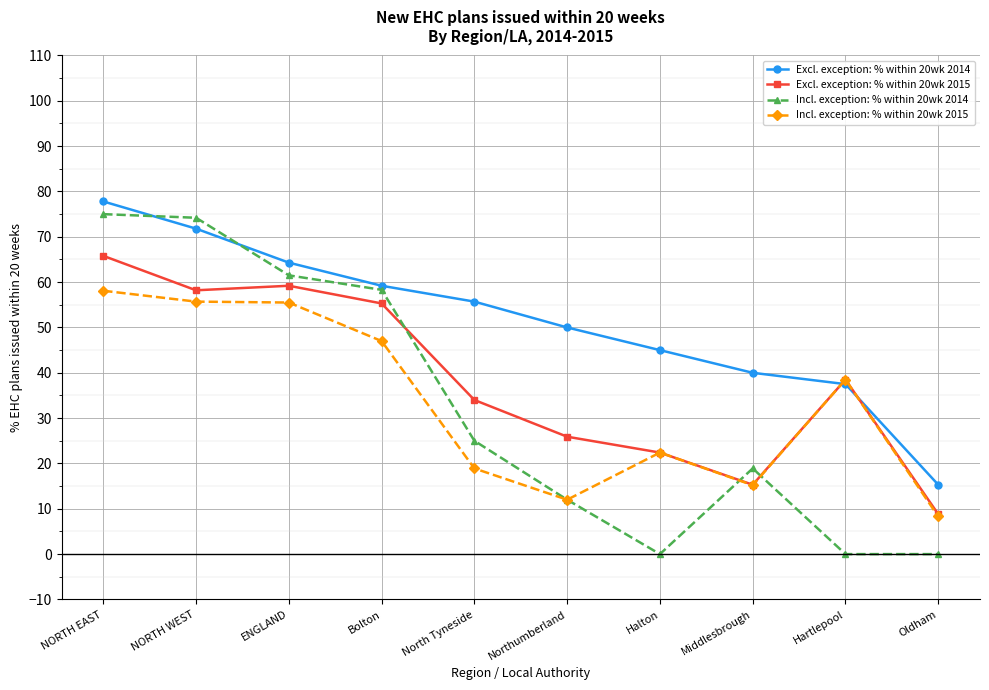

What is the label of the 1st point from the right?

Oldham